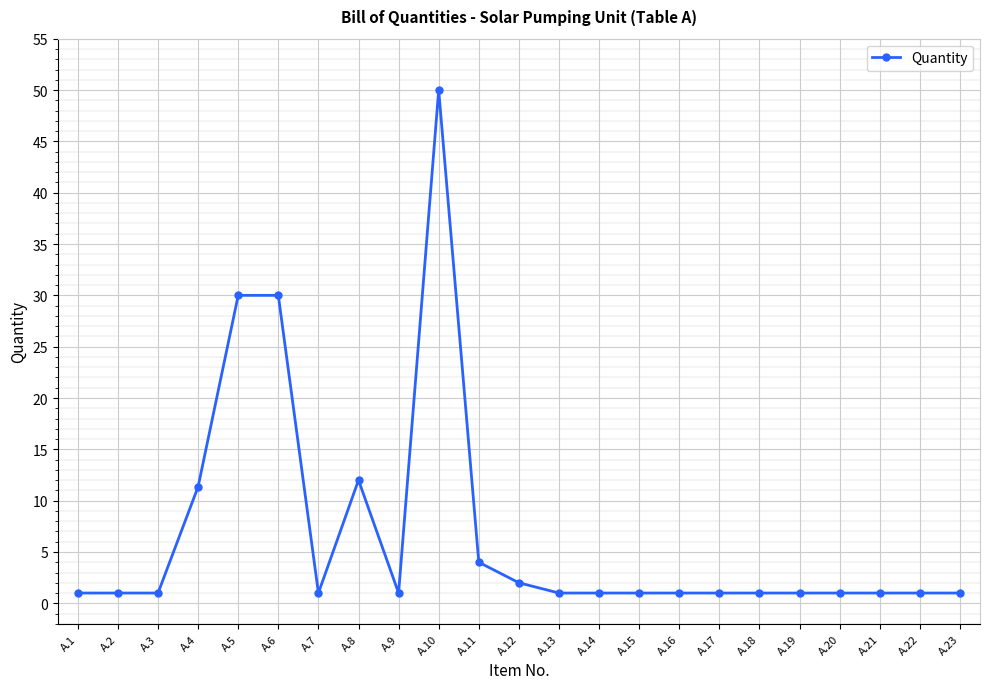

What is the greatest value displayed?

50.0